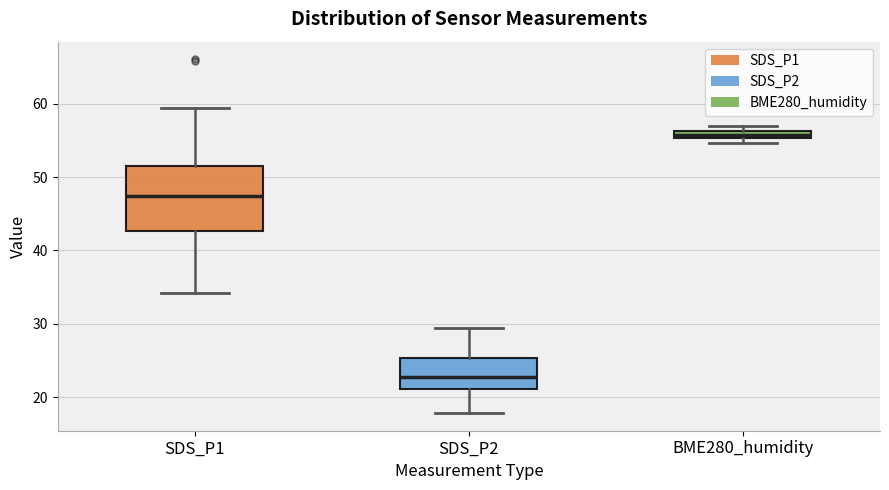

Which box is the tallest, from its lower edge to its upper edge?

SDS_P1